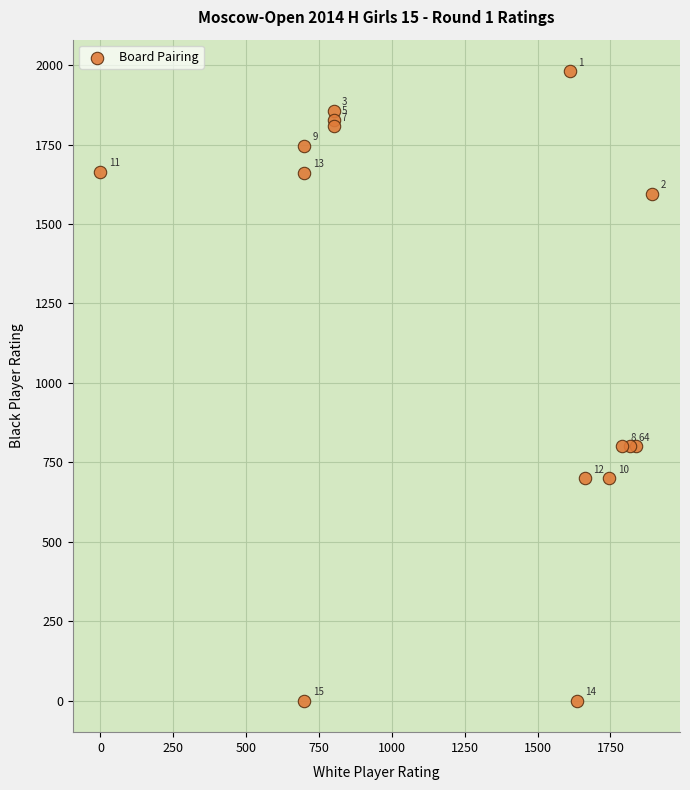

What Y value in the scatter plot is closest to 990?

800